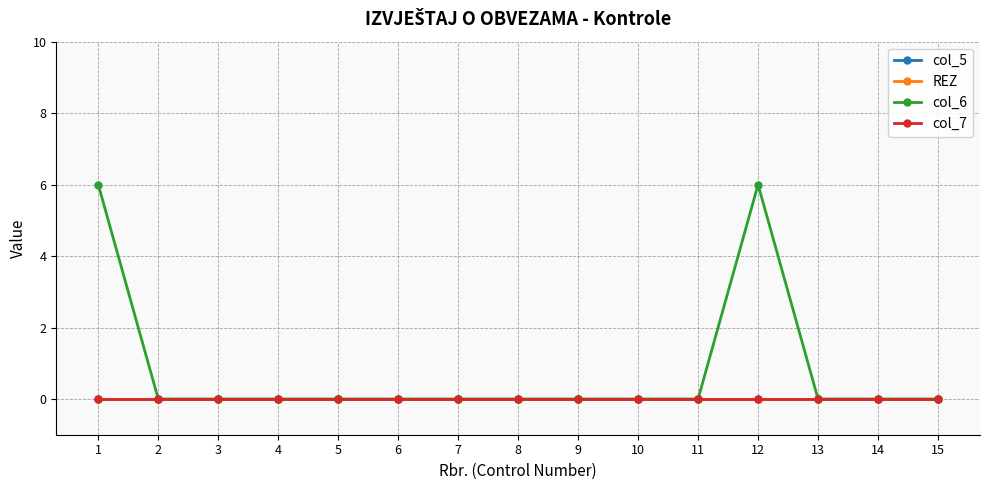

What is the total value across all series at 12?

6